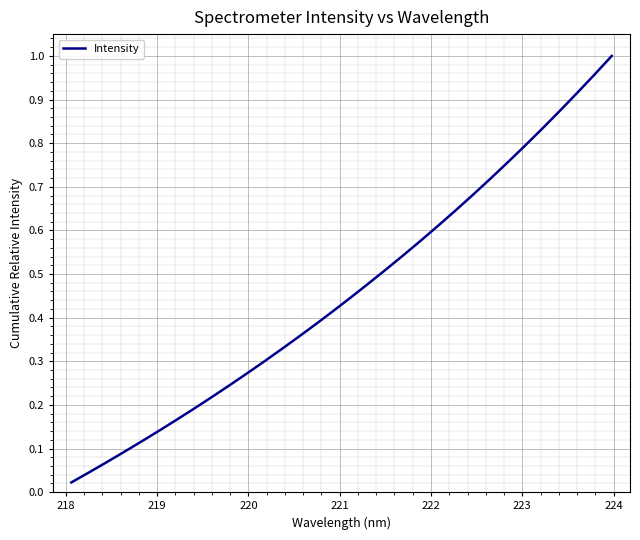

What is the label of the 3rd point from the left?

219